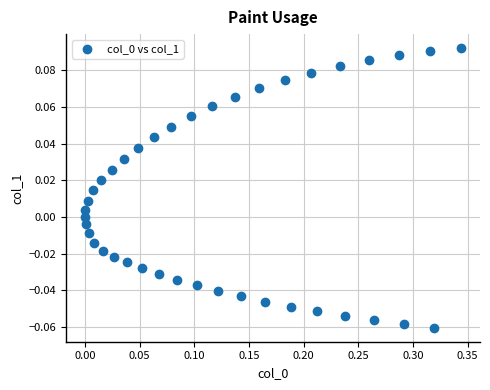

What is the range of X values (max minus min)?

0.3